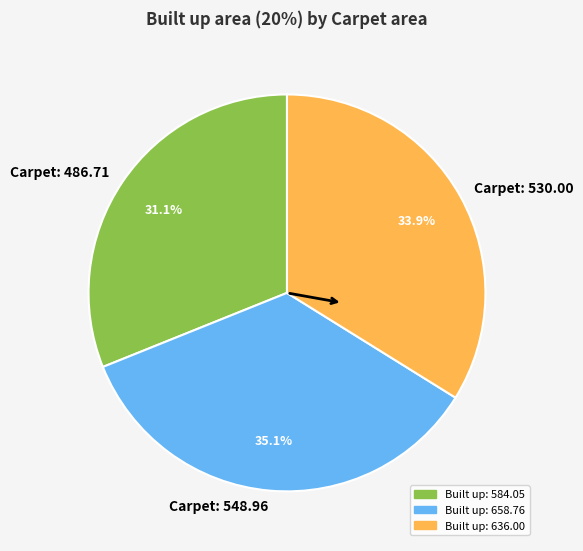

Which slice is the smallest?

Carpet: 486.71